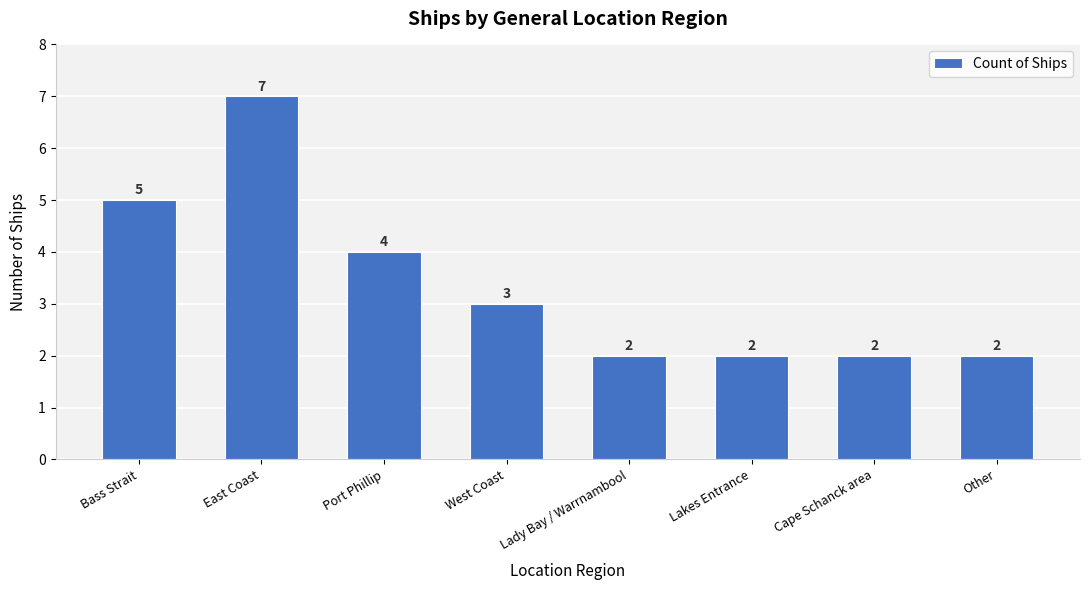

At which category does the chart reach its peak across all series?

East Coast